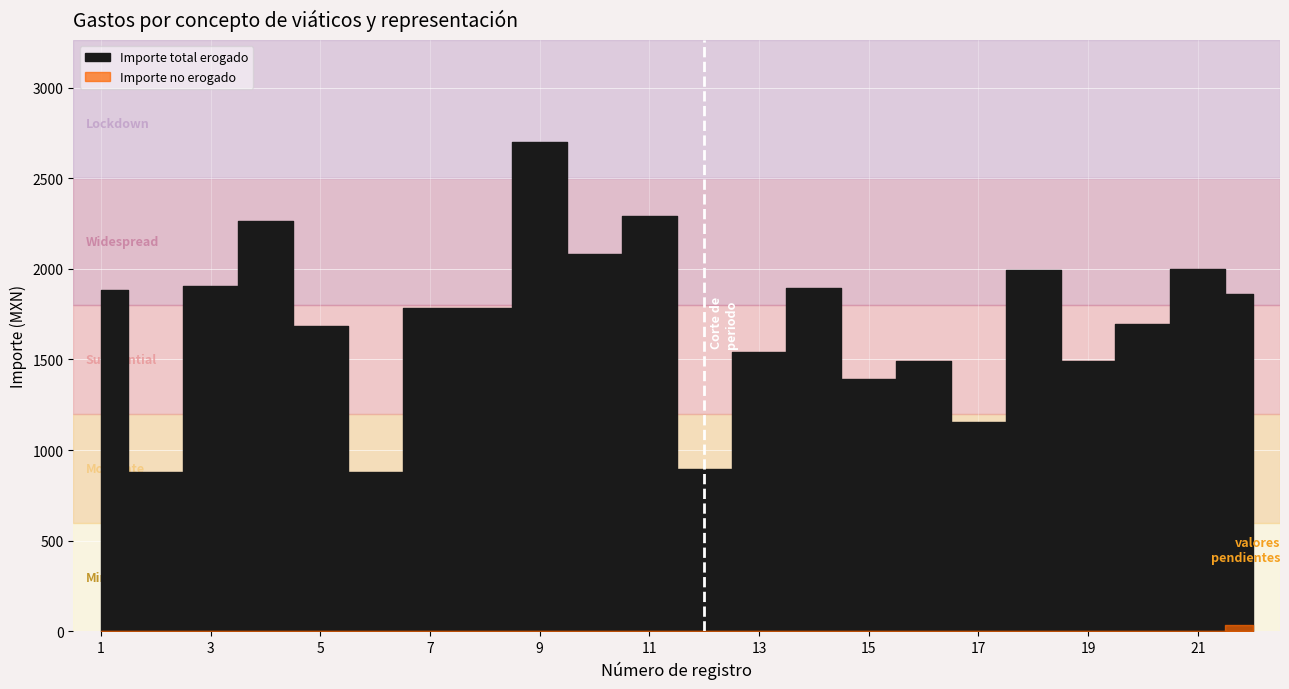

Count the number of categories in the chart.

22